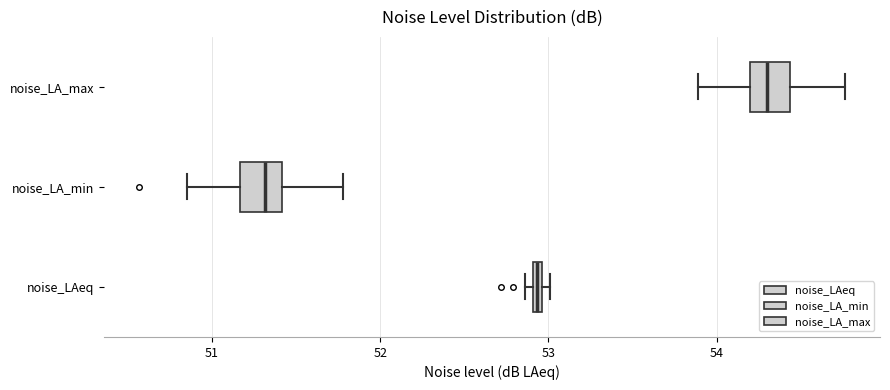

Which box's median line is the furthest to the left?

noise_LA_min